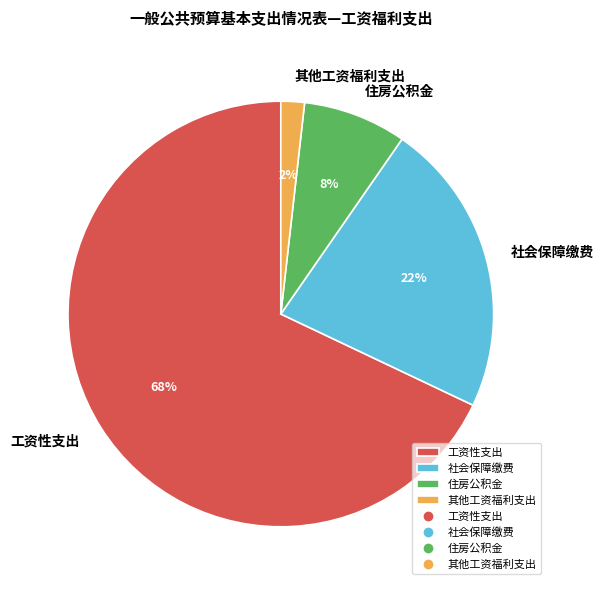

Approximately how many times larger is the value at 住房公积金 compared to 社会保障缴费?

0.4